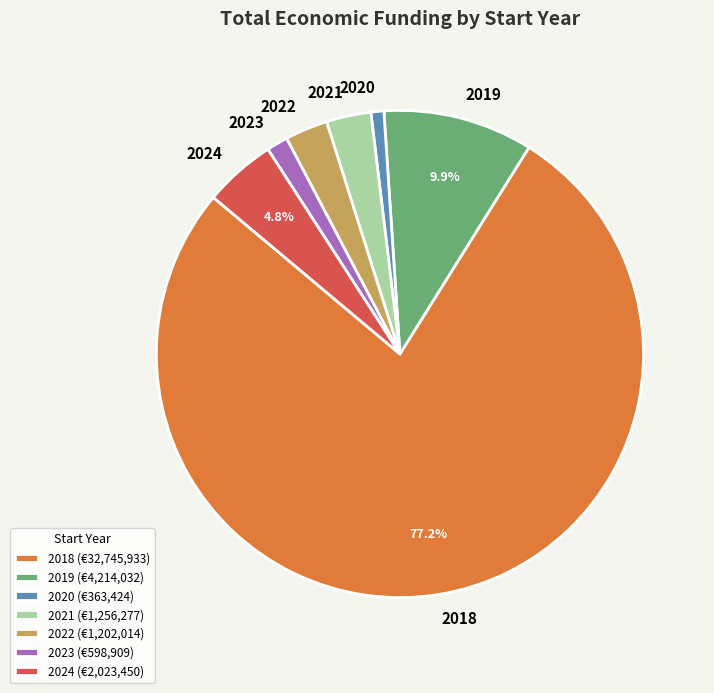

Is the sum of 2018 and 2023 greater than half?

Yes